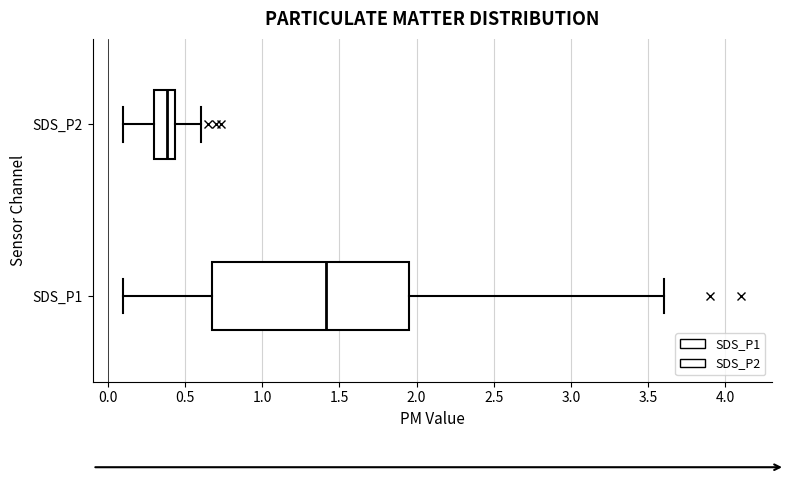

Where does the median line of the box for SDS_P1 sit on the x-axis? The values are not printed on the chart, so give them approximately, as read against the axis.

1.40